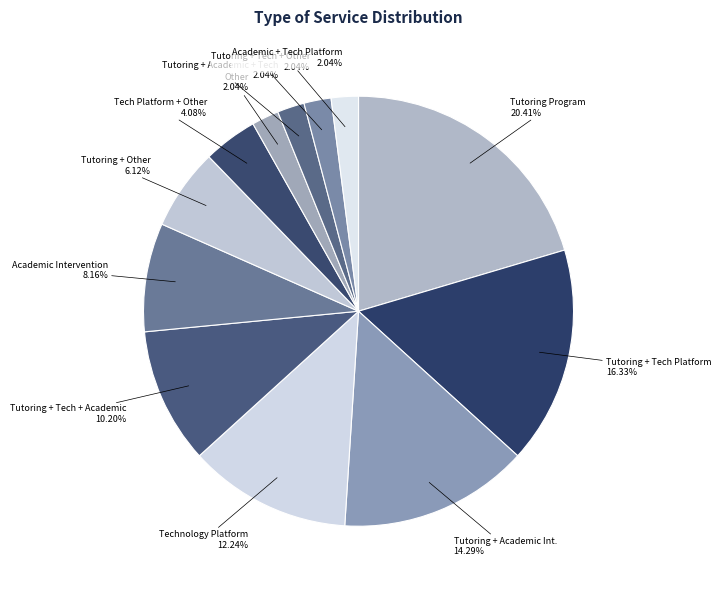

What is the largest slice in the pie chart?

Tutoring Program